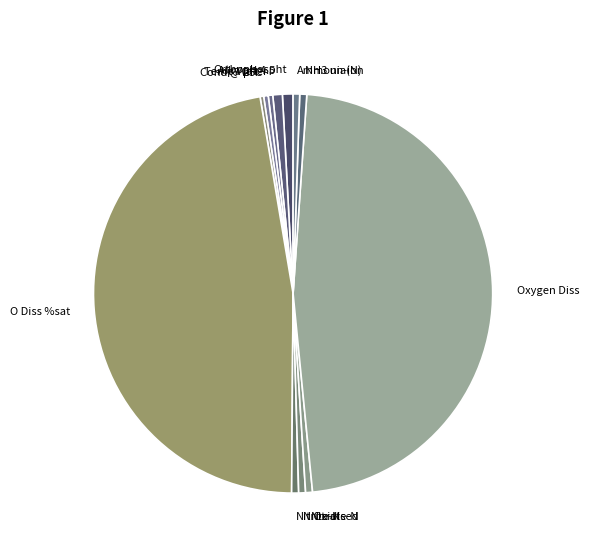

The N Oxidised slice represents 6% of the pie. True or false?

False